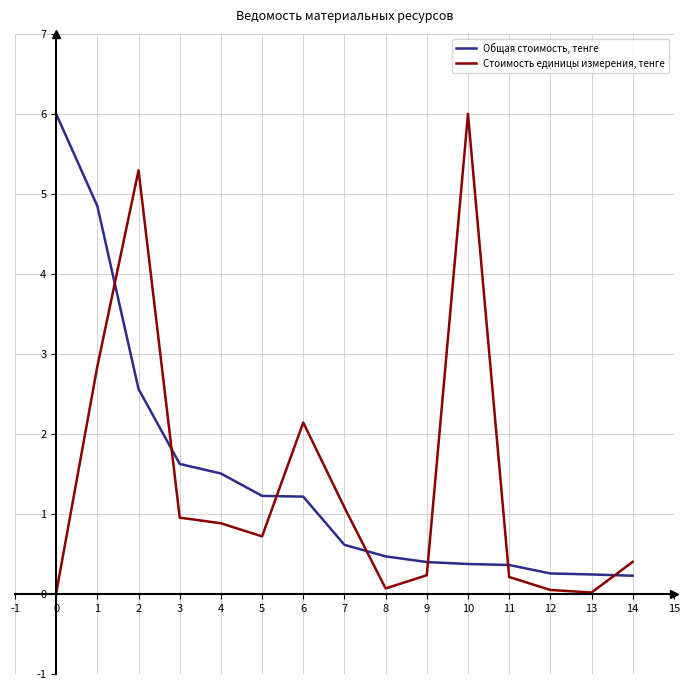

What is the approximate value of Стоимость единицы измерения, тенге at 9?

0.2